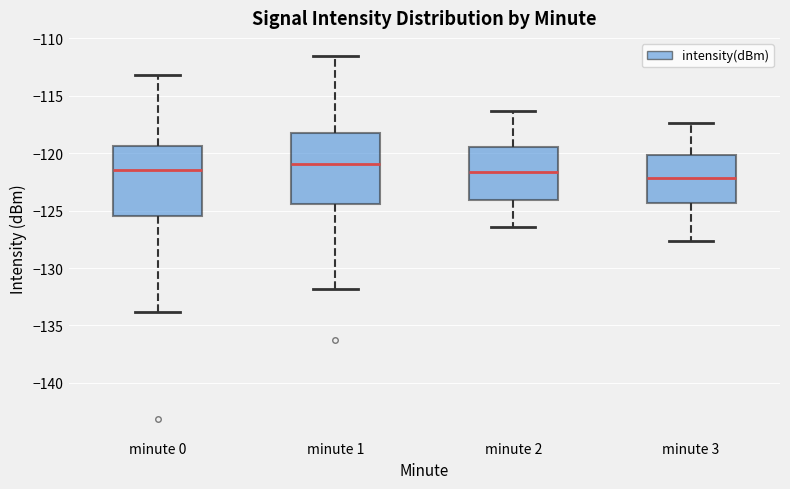

Reading left to right, transcribe this box plot: for each box, give where its median line is, the range the box spans, and where its two whiskers end, as read against the y-axis. The values are not printed on the chart, so give them approximately, as read against the axis.

minute 0: median -121.5, box -125.5 to -119.5, whiskers -134.0 to -113.0
minute 1: median -121.0, box -124.5 to -118.0, whiskers -132.0 to -111.5
minute 2: median -121.5, box -124.0 to -119.5, whiskers -126.5 to -116.5
minute 3: median -122.0, box -124.5 to -120.0, whiskers -127.5 to -117.5